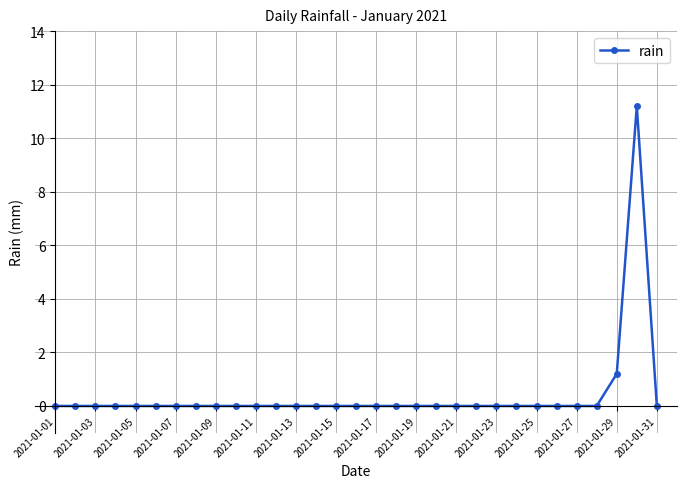

True or false: the data has more than 0 interior local peaks.

True